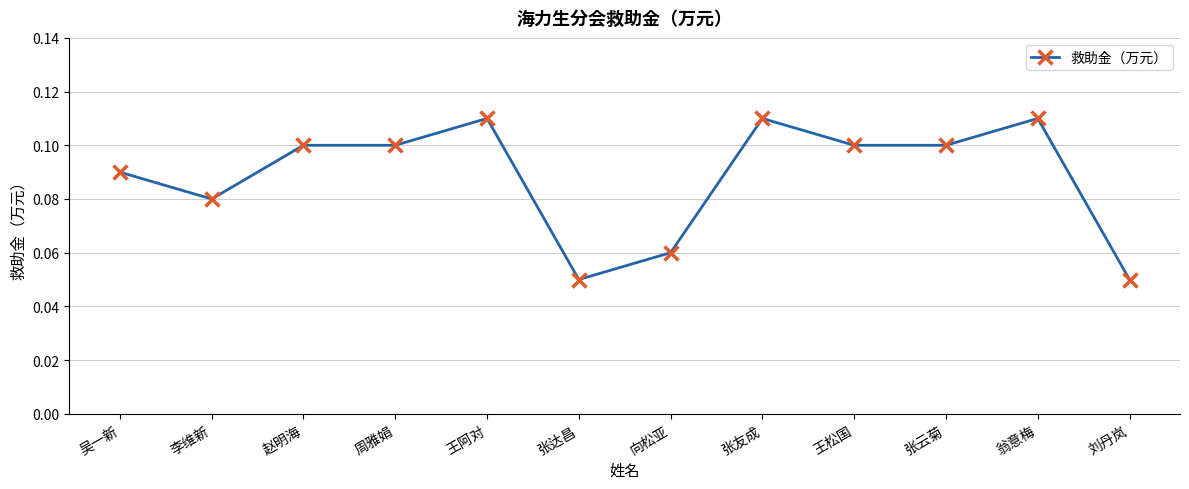

At which category does the data reach its first local valley?

李维新